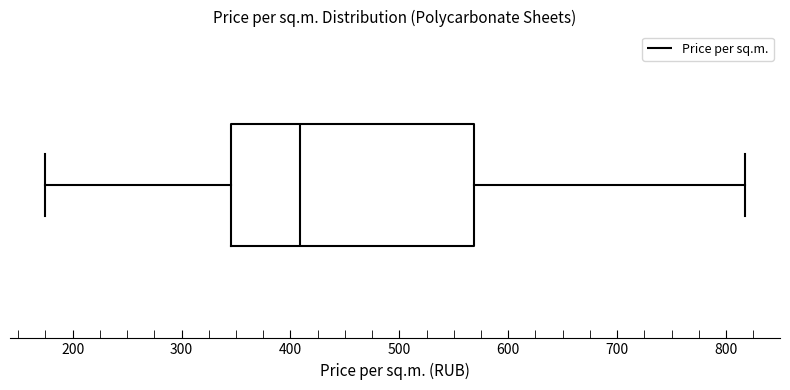

Transcribe this box plot: give where the median line is, the range the box spans, and where the two whiskers end, as read against the x-axis. The values are not printed on the chart, so give them approximately, as read against the axis.

median 410, box 350 to 570, whiskers 170 to 820